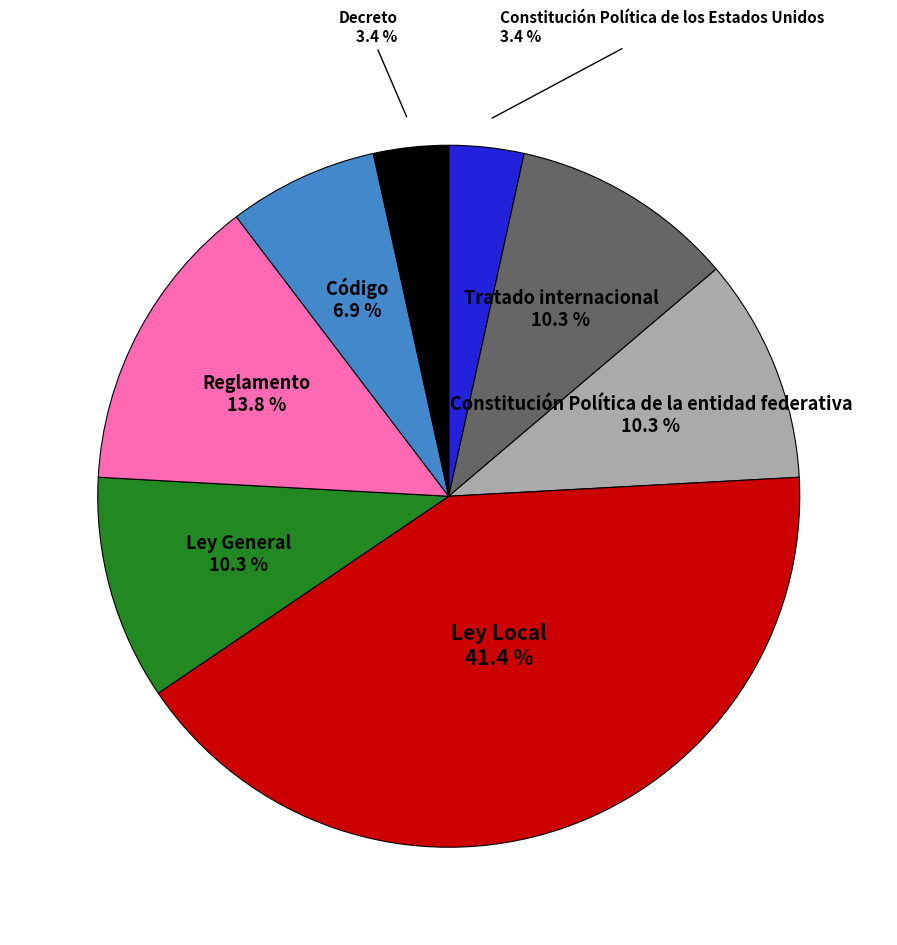

What is the ratio of the value at Ley General to the value at Tratado internacional?

1.0